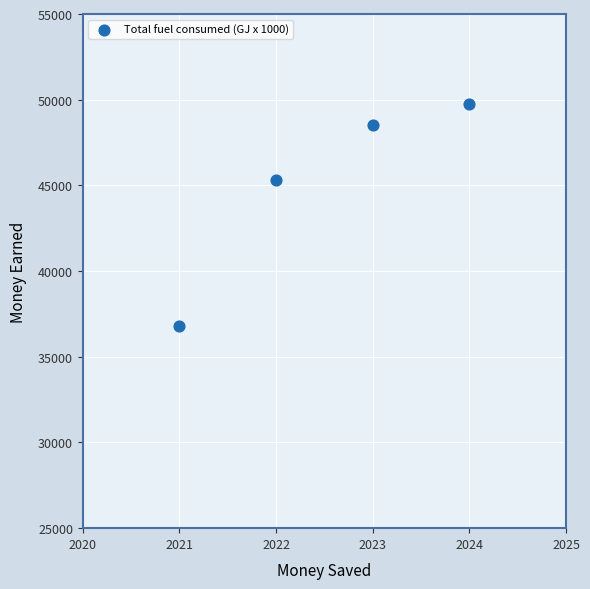

What is the range of X values (max minus min)?

3.0